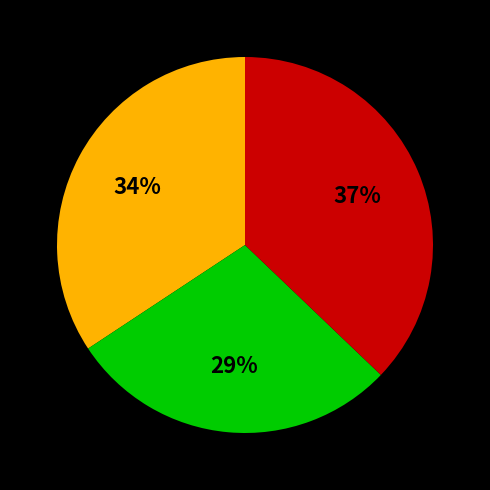

Is there a majority slice in this chart?

No